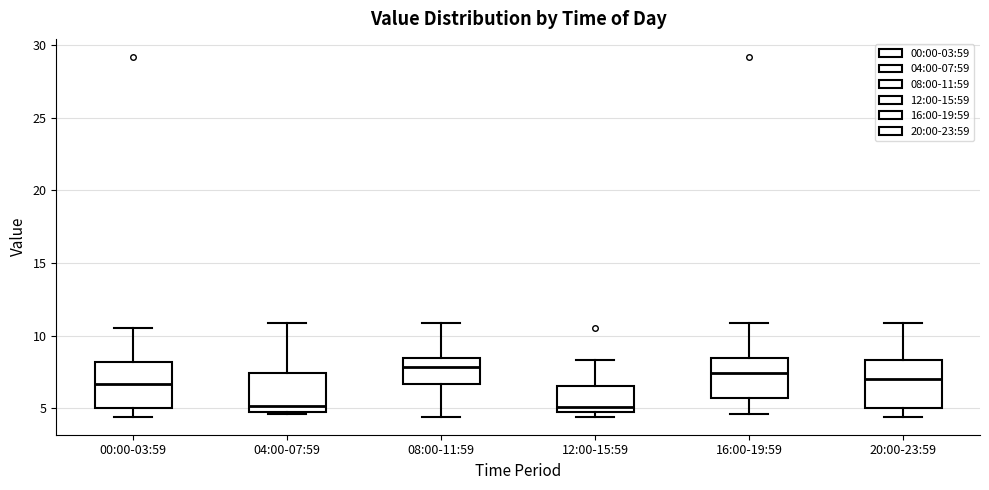

Where does the lower whisker of the box for 00:00-03:59 end on the y-axis? The values are not printed on the chart, so give them approximately, as read against the axis.

4.5